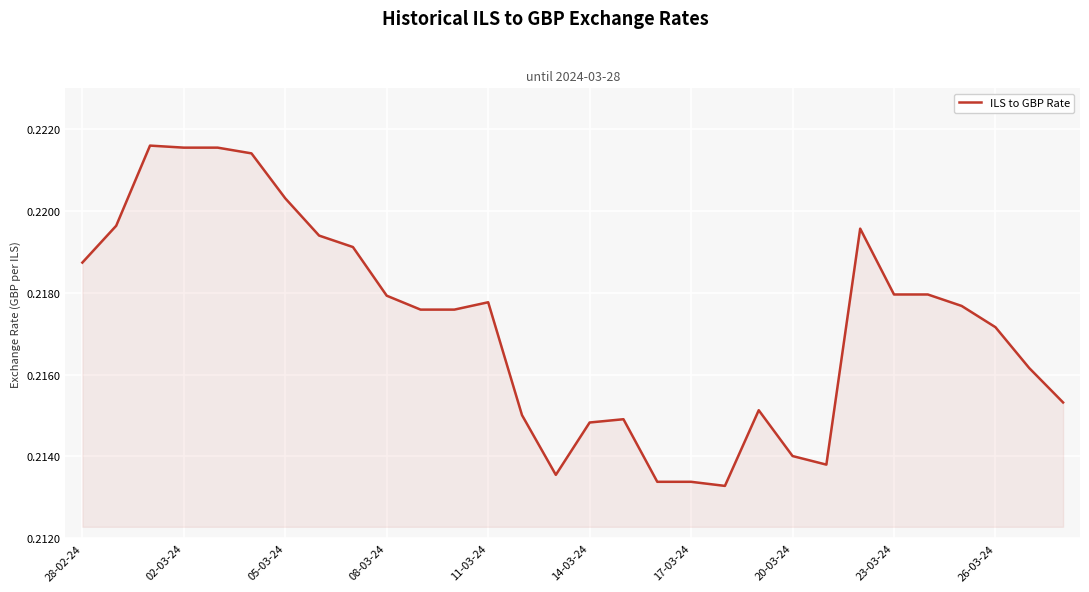

What is the smallest value displayed?

0.2